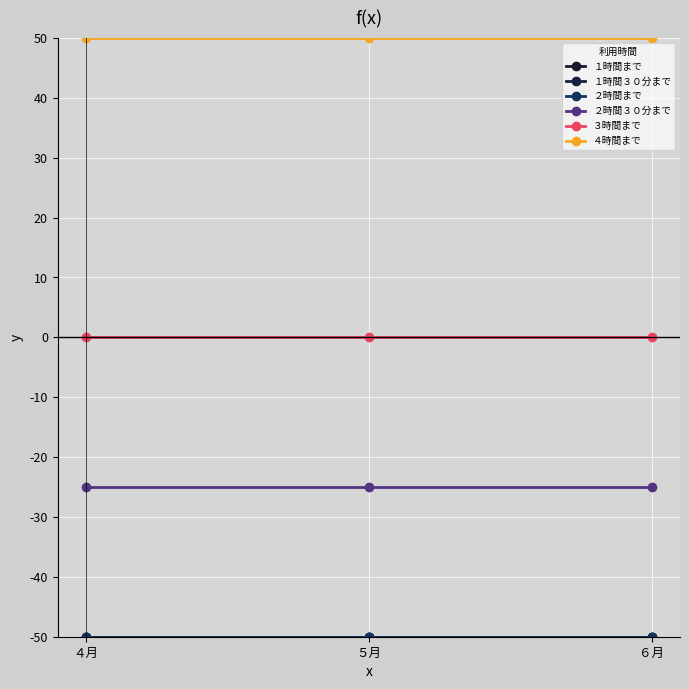

Which series has the largest total across all categories?

４時間まで